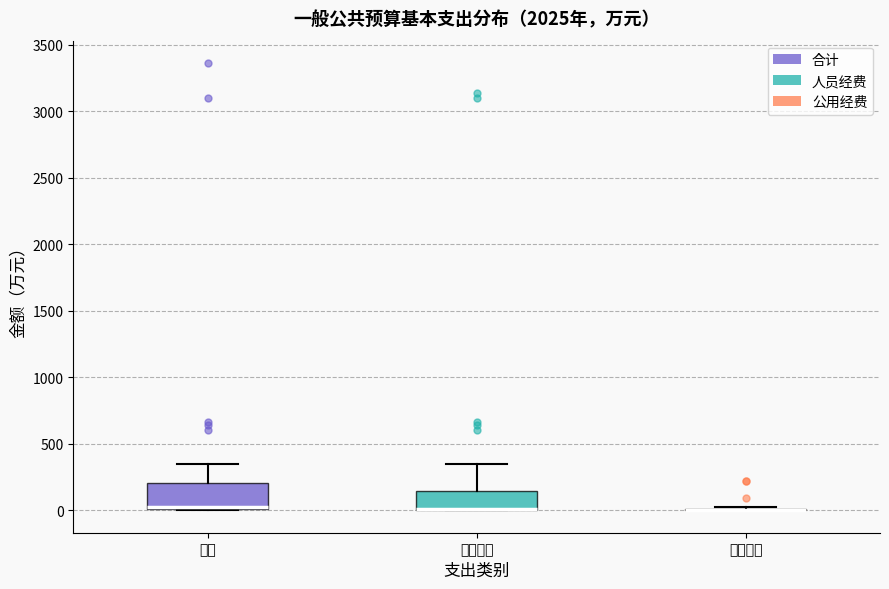

Reading left to right, read every box against the y-axis: the position of its median line, the range the box covers, and the ends of its whiskers. The values are not printed on the chart, so give them approximately, as read against the axis.

合计: median 50, box 0 to 200, whiskers 0 to 350
人员经费: median 0 (drawn on the box's lower edge), box 0 to 150, whiskers 0 to 350
公用经费: box collapsed to a line at 0, whiskers 0 to 50